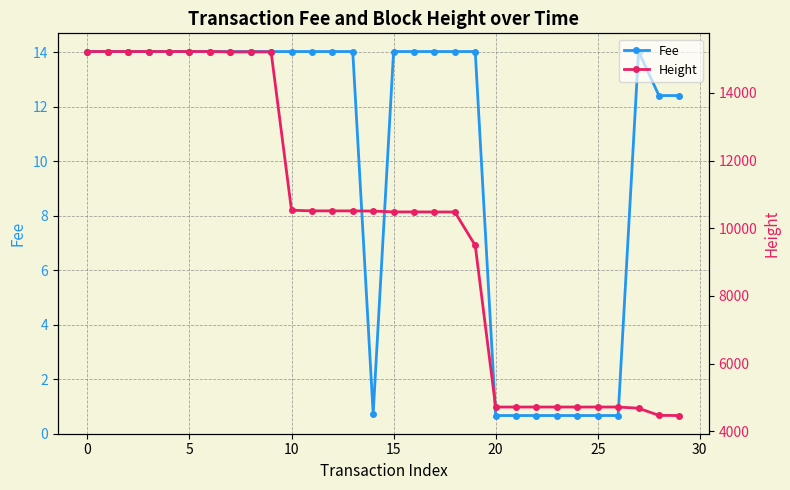

In Fee, how many points are higher than both neighbors (excluding endpoints)?

1